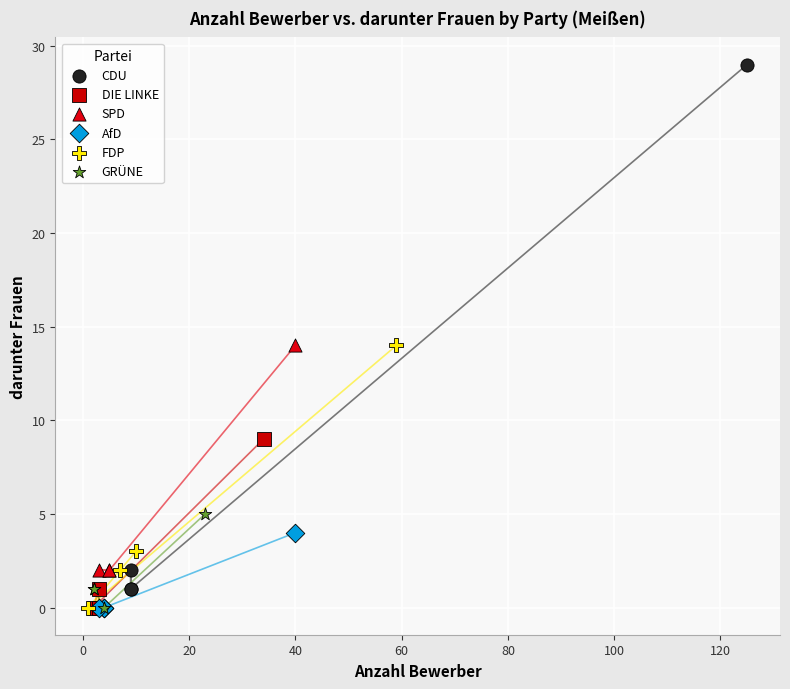

Which series reaches the maximum Y coordinate?

CDU